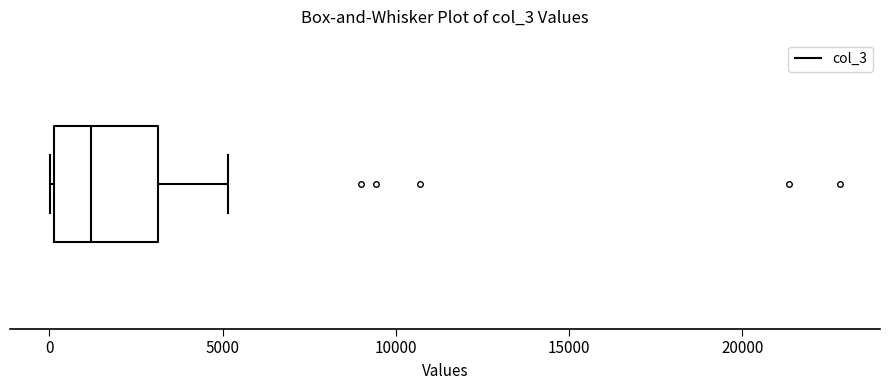

Read this box plot against the x-axis: the position of the median line, the range covered by the box, and the ends of both whiskers. The values are not printed on the chart, so give them approximately, as read against the axis.

median 1000, box 0 to 3000, whiskers 0 to 5000